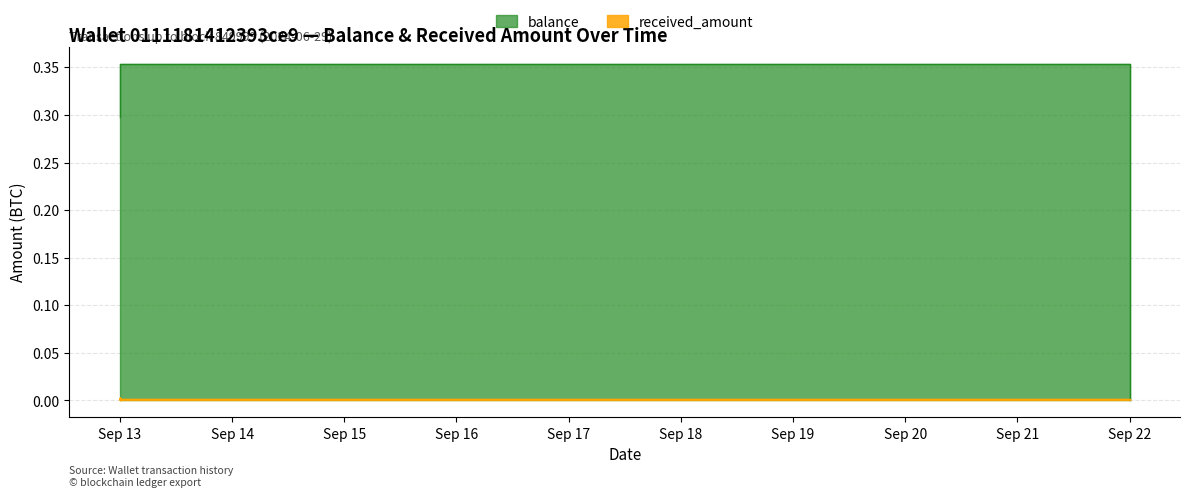

Is it true that balance equals 0.6 at 2?

False